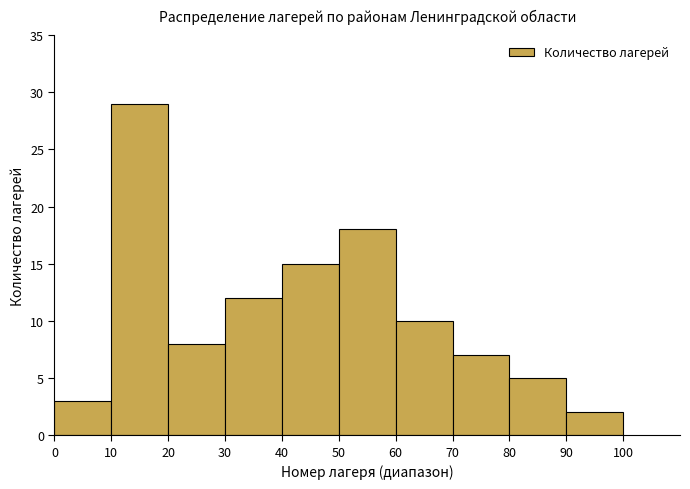

How tall is the bar that spans 80 to 90 on the x-axis? The values are not printed on the chart, so give them approximately, as read against the axis.

5